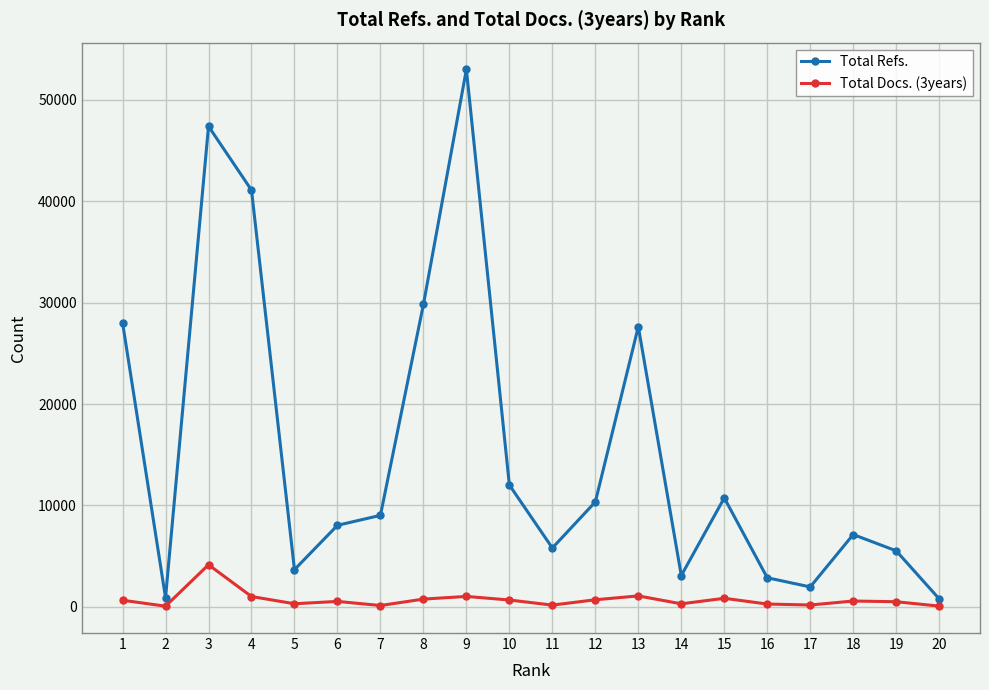

What is the difference between the highest and lowest values at 6?

7509